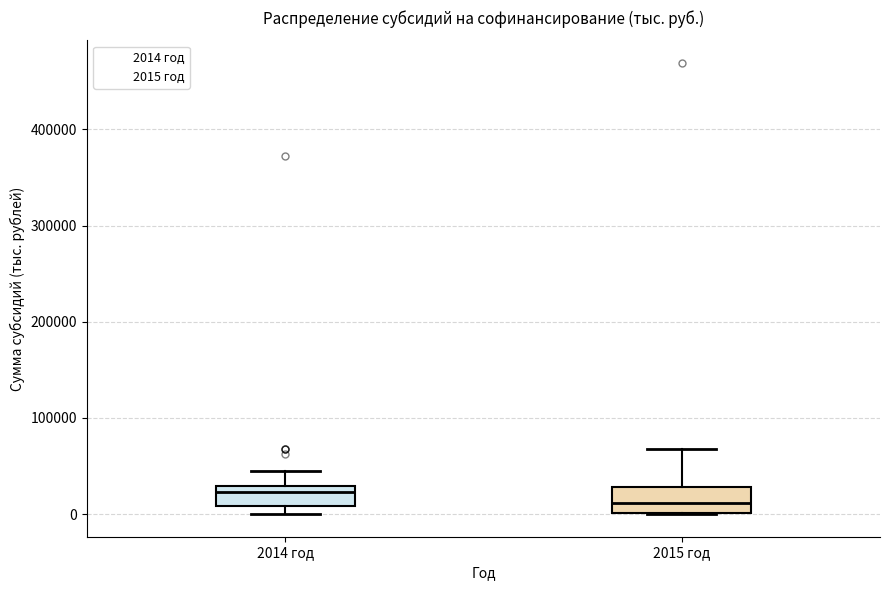

Which box has the highest median line?

2014 год